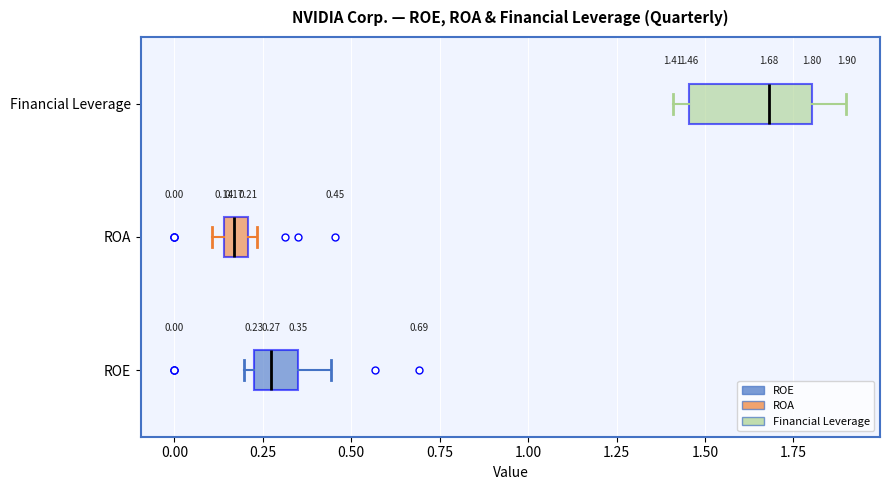

Which box is the widest, from its left edge to its right edge?

Financial Leverage